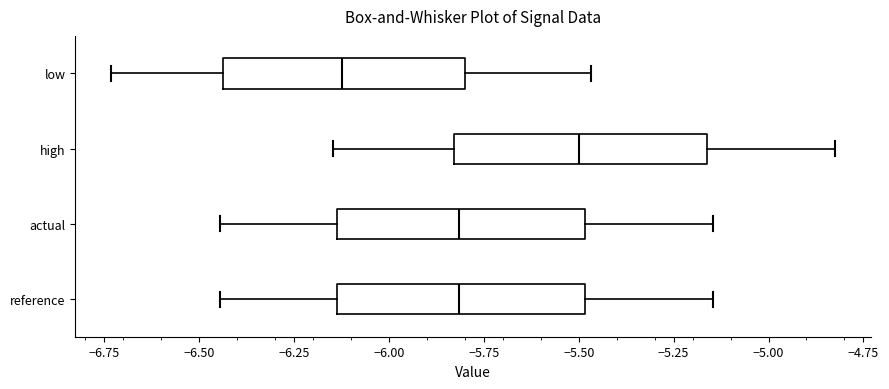

Reading bottom to top, transcribe this box plot: for each box, give where its median line is, the range the box spans, and where its two whiskers end, as read against the x-axis. The values are not printed on the chart, so give them approximately, as read against the axis.

reference: median -5.80, box -6.15 to -5.50, whiskers -6.45 to -5.15
actual: median -5.80, box -6.15 to -5.50, whiskers -6.45 to -5.15
high: median -5.50, box -5.85 to -5.15, whiskers -6.15 to -4.80
low: median -6.10, box -6.45 to -5.80, whiskers -6.75 to -5.45